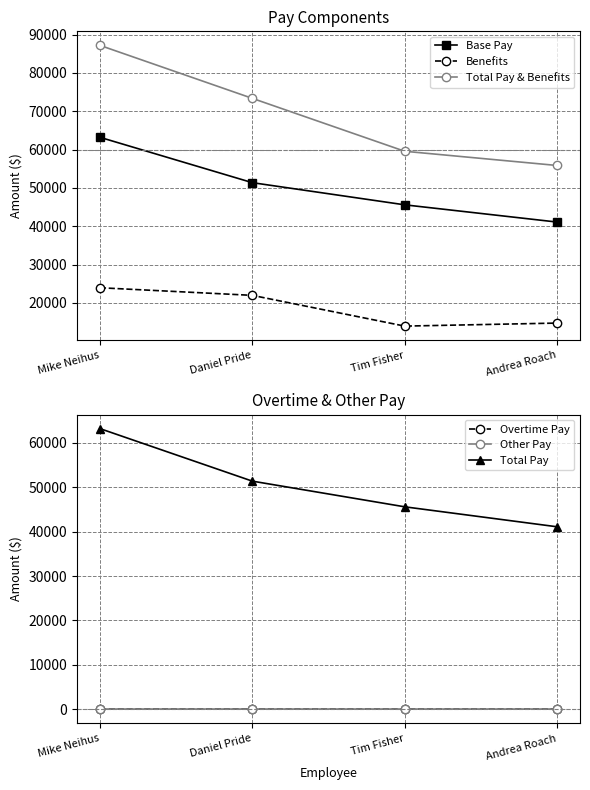

Which label corresponds to the largest value in the chart?

Mike Neihus